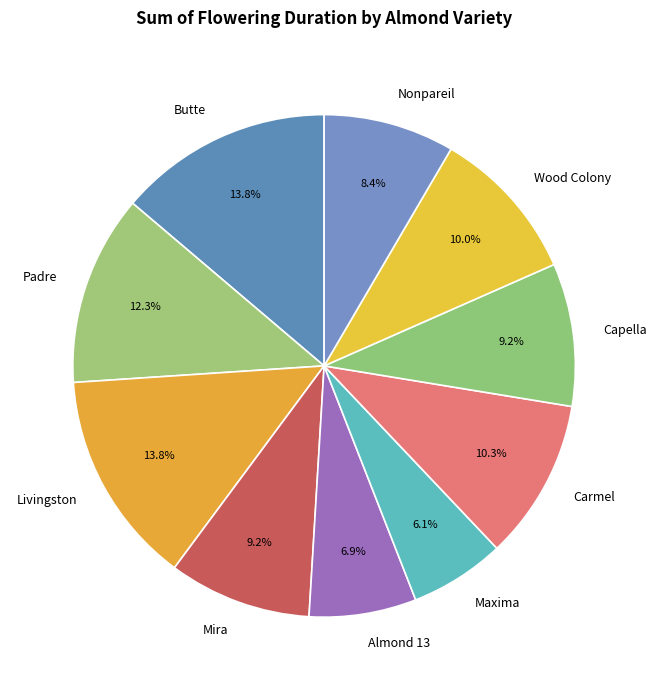

Is it true that Mira is 1% of the pie?

False